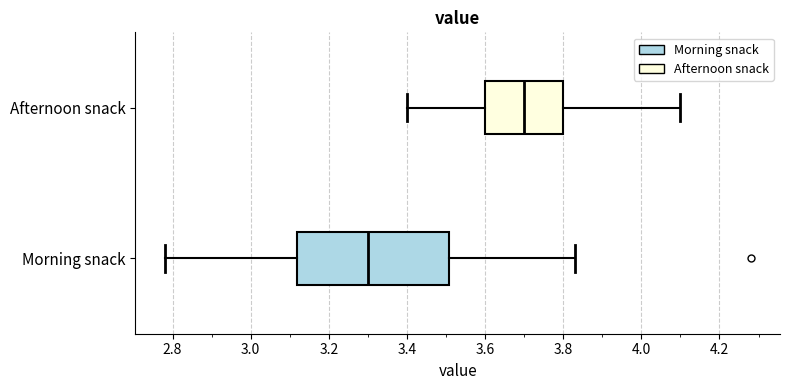

Which box has the furthest to the left median line?

Morning snack